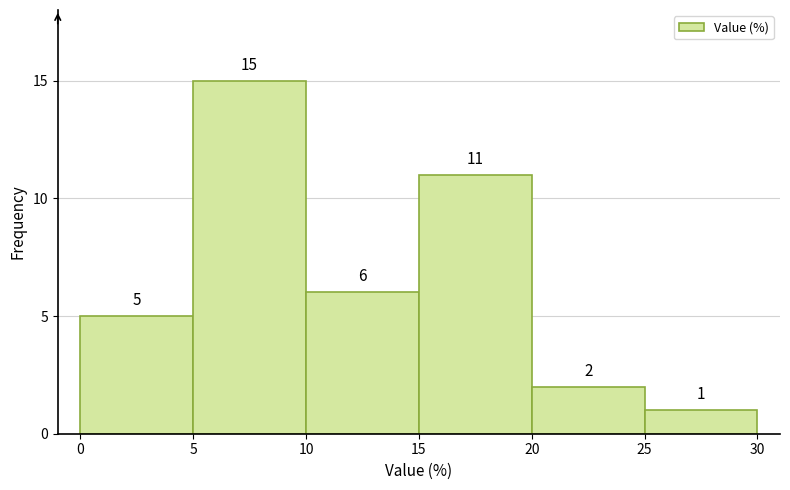

How tall is the bar that spans 0 to 5 on the x-axis?

5